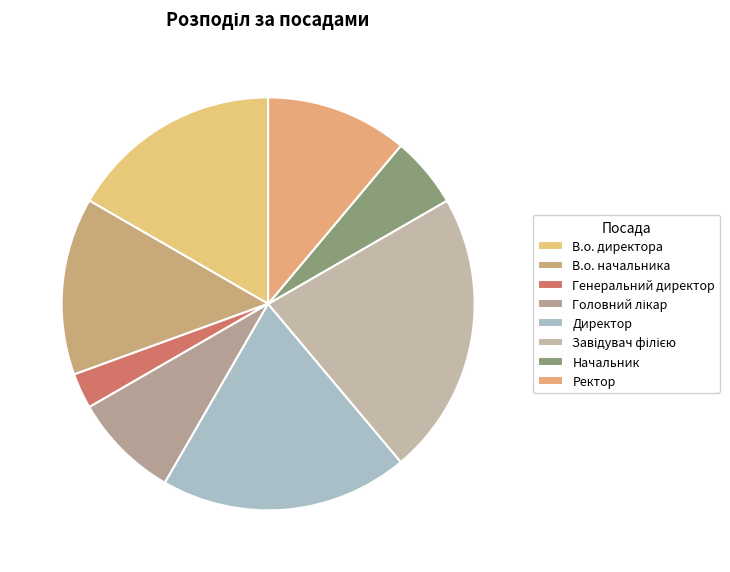

Does Начальник represent more than half of the total?

No